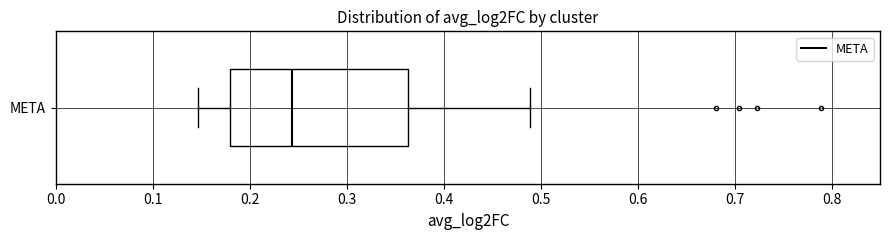

Read this box plot against the x-axis: the position of the median line, the range covered by the box, and the ends of both whiskers. The values are not printed on the chart, so give them approximately, as read against the axis.

median 0.24, box 0.18 to 0.36, whiskers 0.15 to 0.49